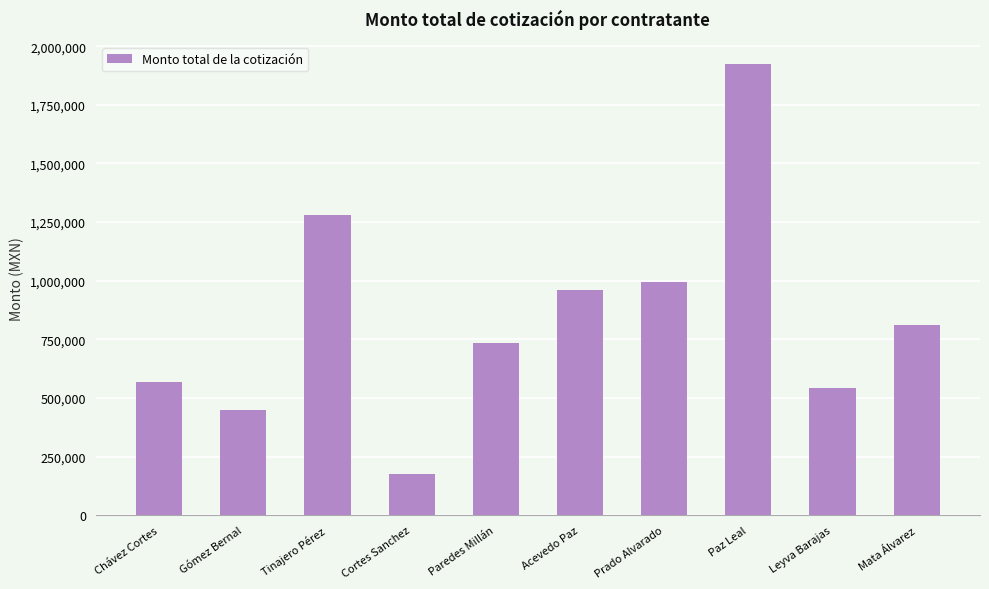

Which category has the lowest value across all series?

Cortes Sanchez